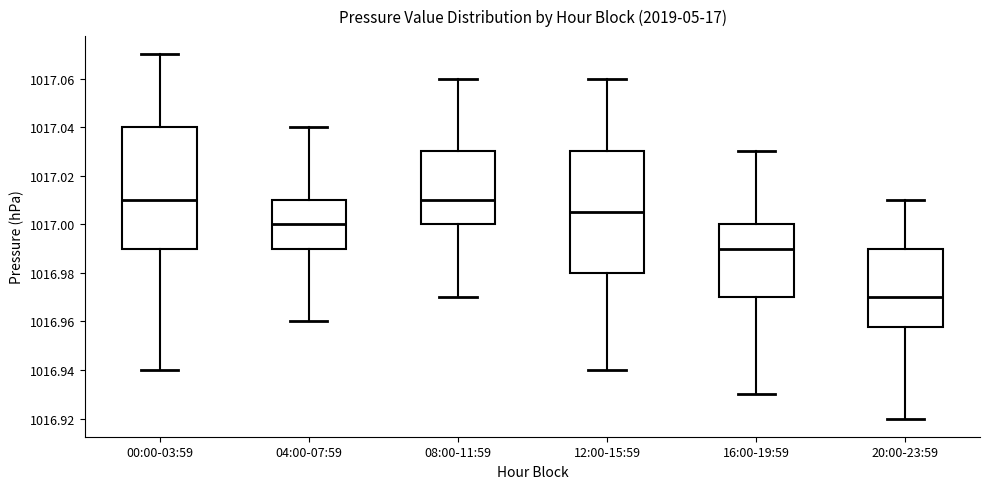

Which box has the lowest median line?

20:00-23:59